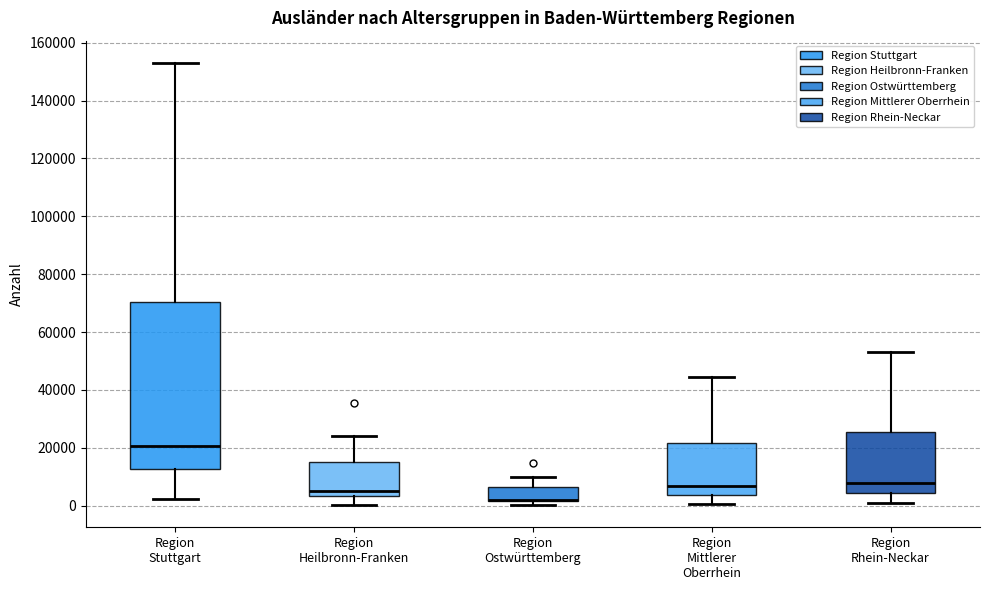

Where does the upper whisker of the box for Region Heilbronn-Franken end on the y-axis? The values are not printed on the chart, so give them approximately, as read against the axis.

24000